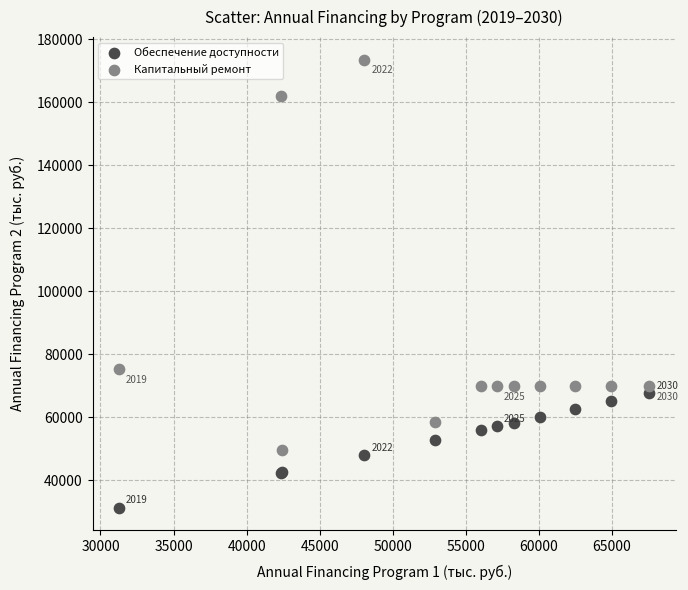

Which series has the widest spread of Y values?

Капитальный ремонт